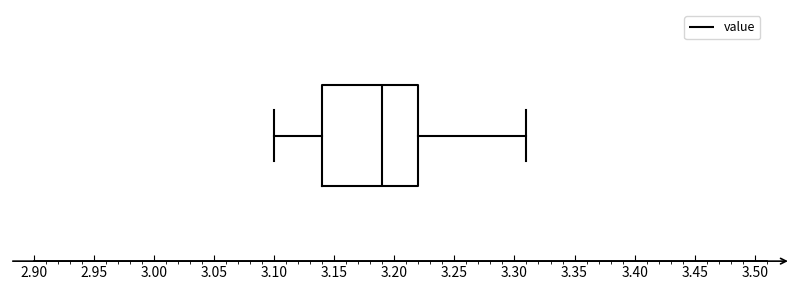

Read this box plot against the x-axis: the position of the median line, the range covered by the box, and the ends of both whiskers. The values are not printed on the chart, so give them approximately, as read against the axis.

median 3.19, box 3.14 to 3.22, whiskers 3.10 to 3.31